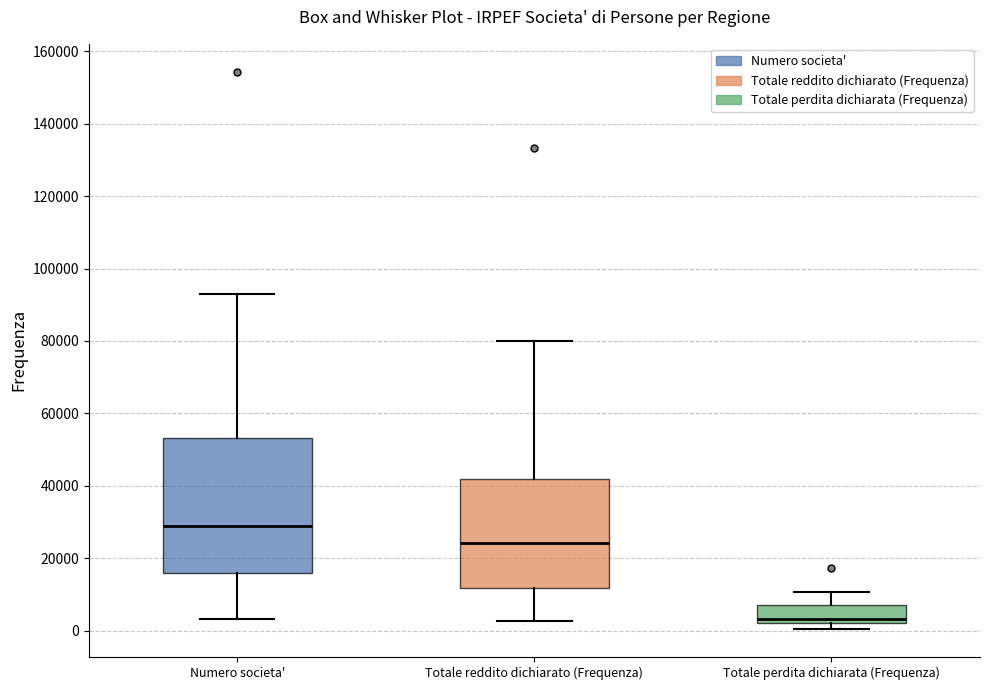

Reading left to right, read every box against the y-axis: the position of its median line, the range the box covers, and the ends of its whiskers. The values are not printed on the chart, so give them approximately, as read against the axis.

Numero societa': median 28000, box 16000 to 54000, whiskers 4000 to 94000
Totale reddito dichiarato (Frequenza): median 24000, box 12000 to 42000, whiskers 2000 to 80000
Totale perdita dichiarata (Frequenza): median 4000, box 2000 to 8000, whiskers 0 to 10000